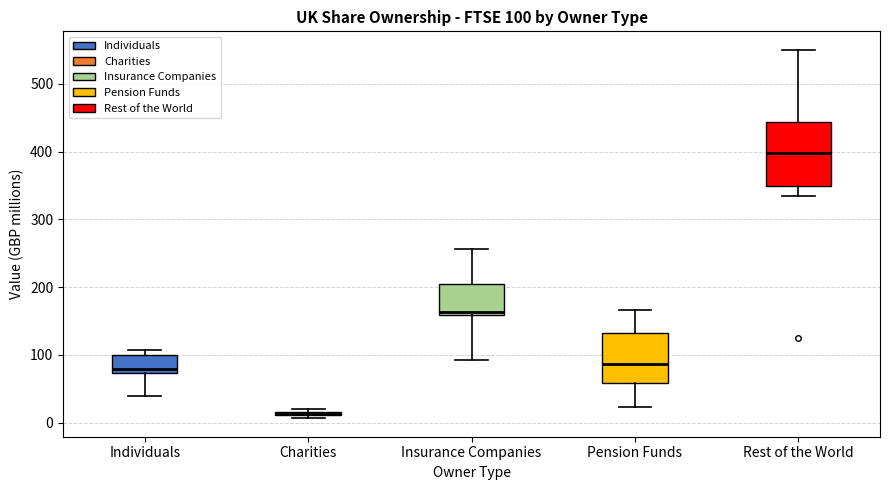

Comparing the boxes themselves (not the whiskers), which one is the tallest?

Rest of the World